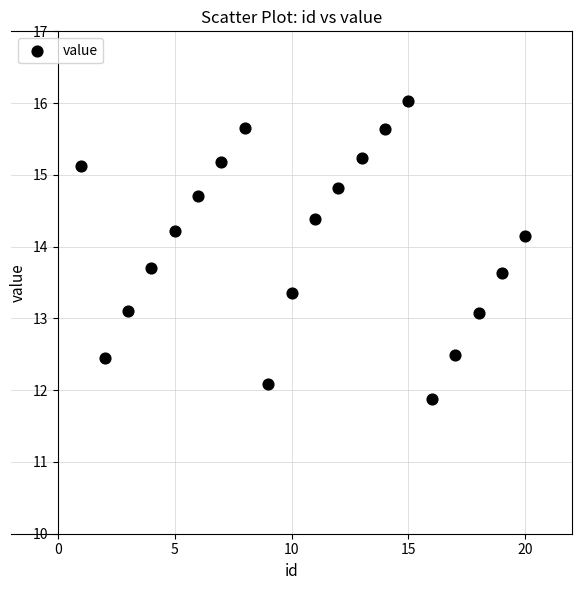

What is the range of Y values (max minus min)?

4.1